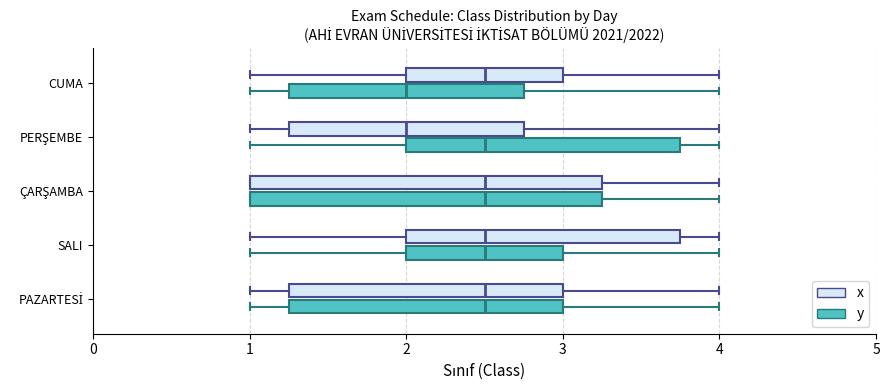

Where does the median line of the box for CUMA (y) sit on the x-axis? The values are not printed on the chart, so give them approximately, as read against the axis.

2.0